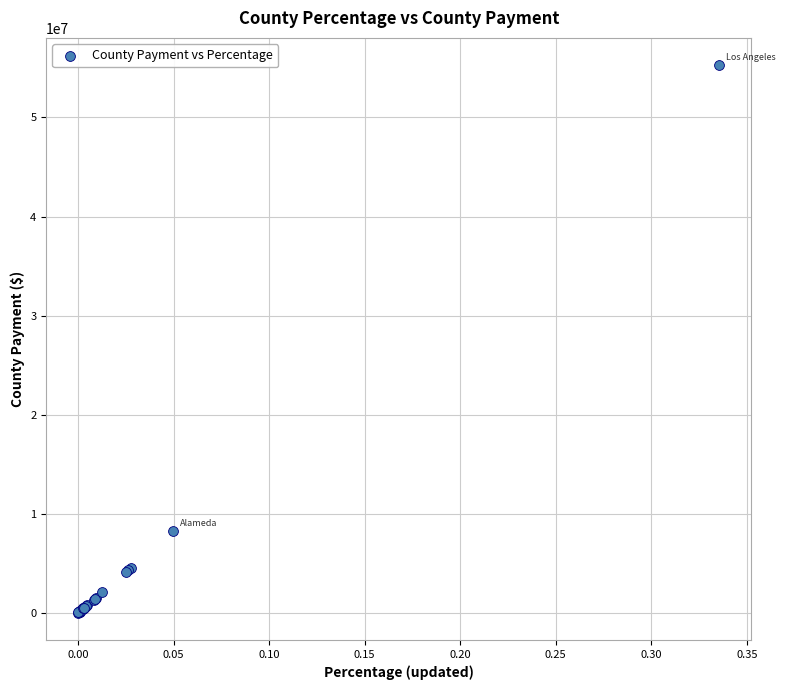

What Y value in the scatter plot is closest to 27642066?

8228206.0